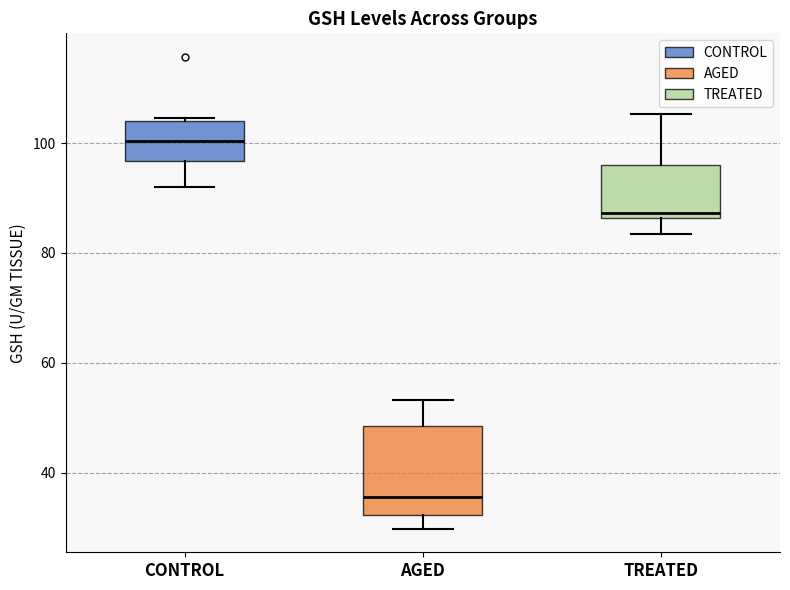

Where is the upper edge of the box for AGED on the y-axis? The values are not printed on the chart, so give them approximately, as read against the axis.

48